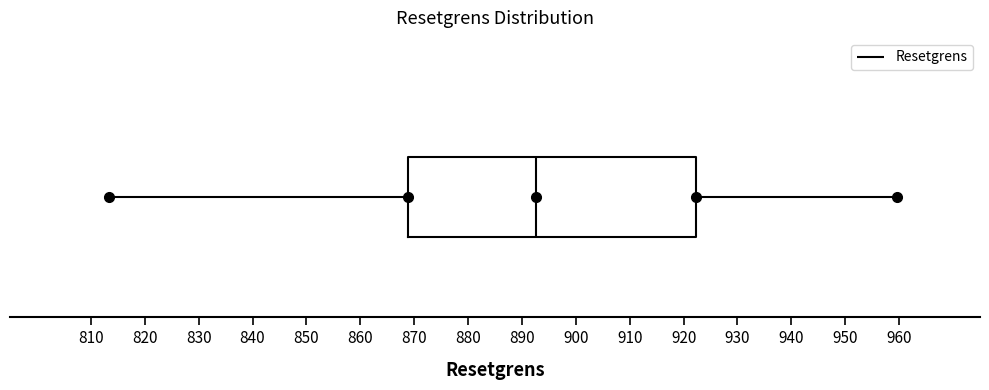

Read this box plot against the x-axis: the position of the median line, the range covered by the box, and the ends of both whiskers. The values are not printed on the chart, so give them approximately, as read against the axis.

median 893, box 869 to 922, whiskers 813 to 960